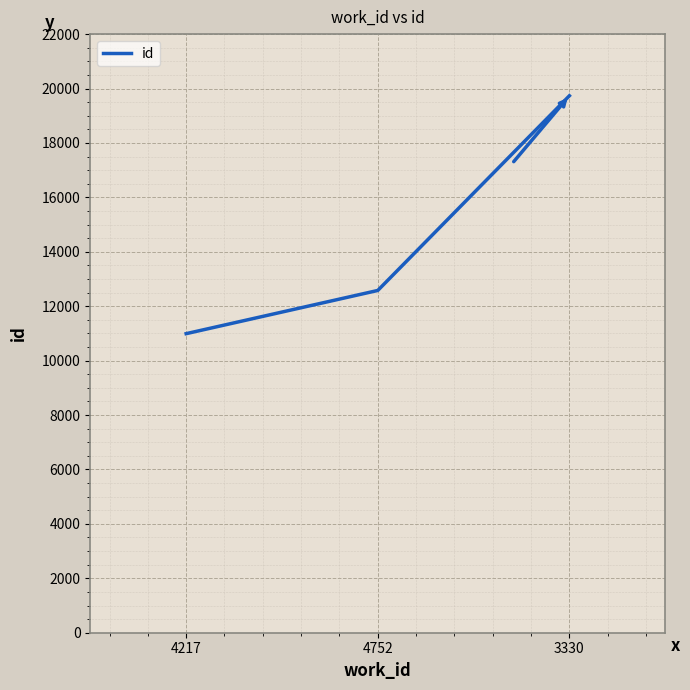

What is the average value?

14435